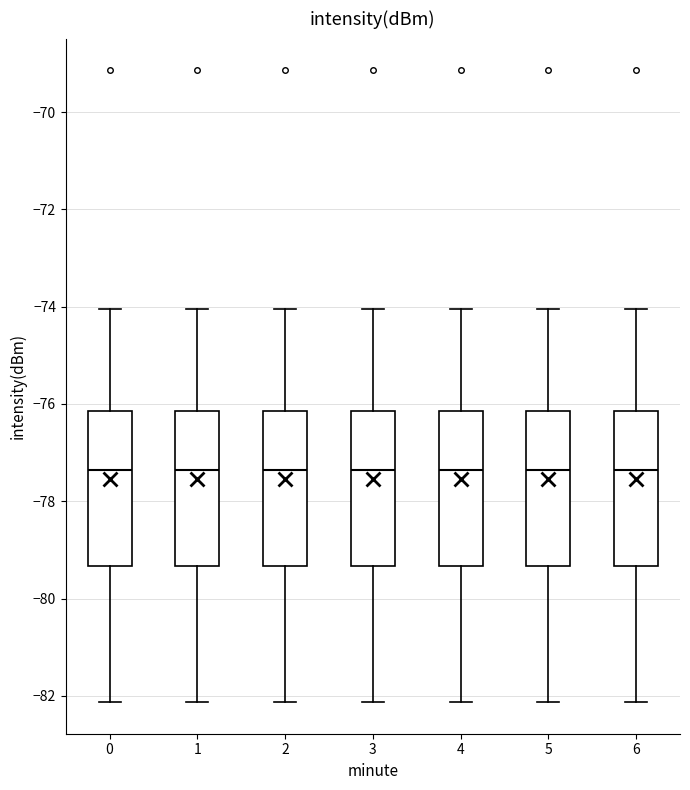

Where is the lower edge of the box at x = 2 on the y-axis? The values are not printed on the chart, so give them approximately, as read against the axis.

-79.4